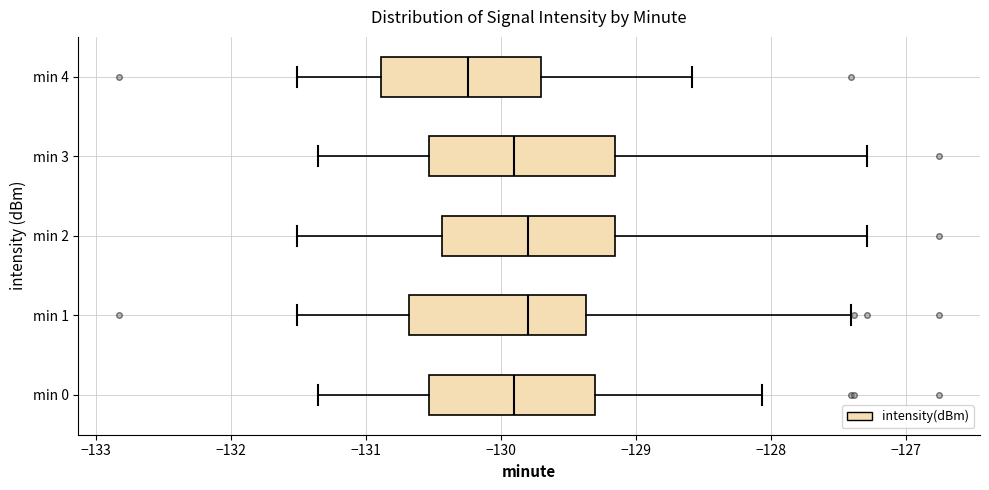

Reading bottom to top, transcribe this box plot: for each box, give where its median line is, the range the box spans, and where its two whiskers end, as read against the x-axis. The values are not printed on the chart, so give them approximately, as read against the axis.

min 0: median -129.9, box -130.5 to -129.3, whiskers -131.4 to -128.1
min 1: median -129.8, box -130.7 to -129.4, whiskers -131.5 to -127.4
min 2: median -129.8, box -130.4 to -129.2, whiskers -131.5 to -127.3
min 3: median -129.9, box -130.5 to -129.2, whiskers -131.4 to -127.3
min 4: median -130.2, box -130.9 to -129.7, whiskers -131.5 to -128.6